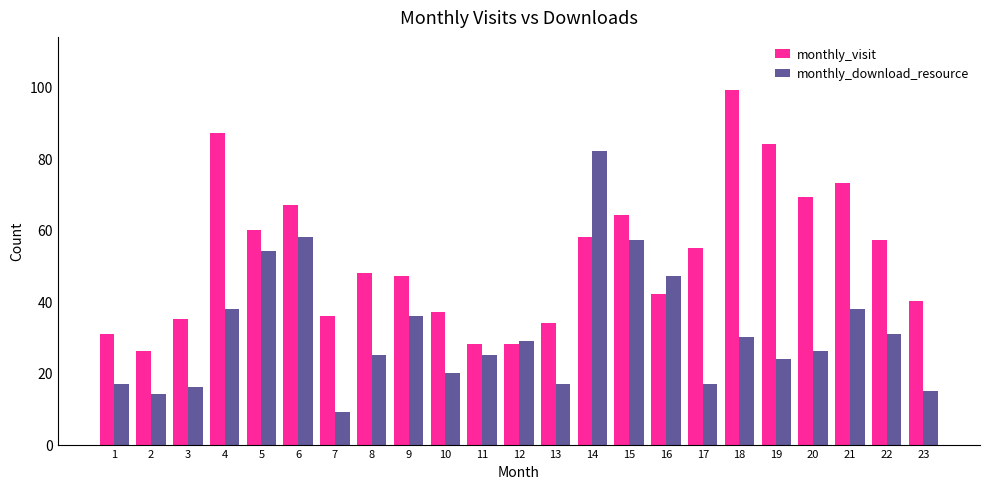

The value of monthly_download_resource at 2 is 4. True or false?

False